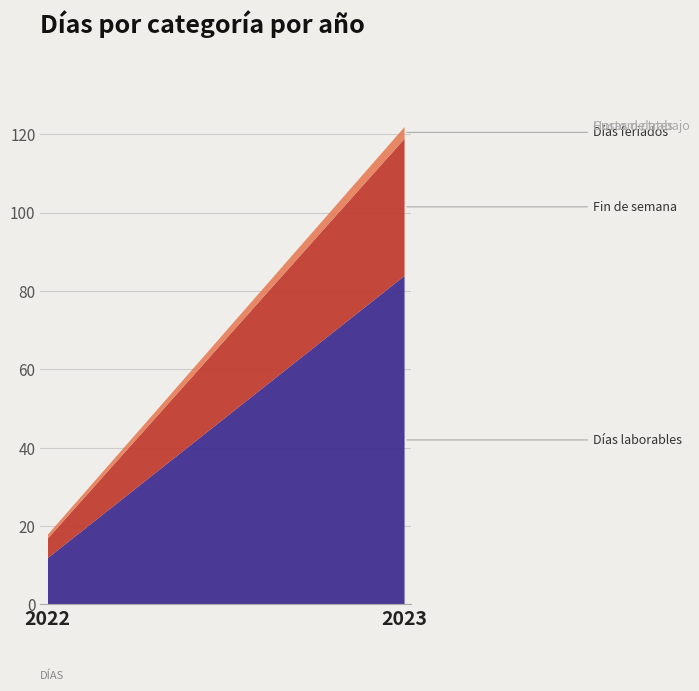

True or false: Días feriados has a value of 3 at 2023.

True